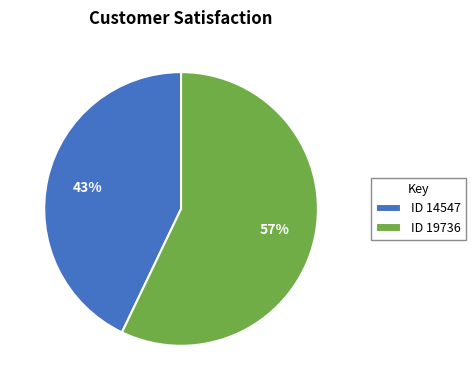

The ID 19736 slice represents 46% of the pie. True or false?

False